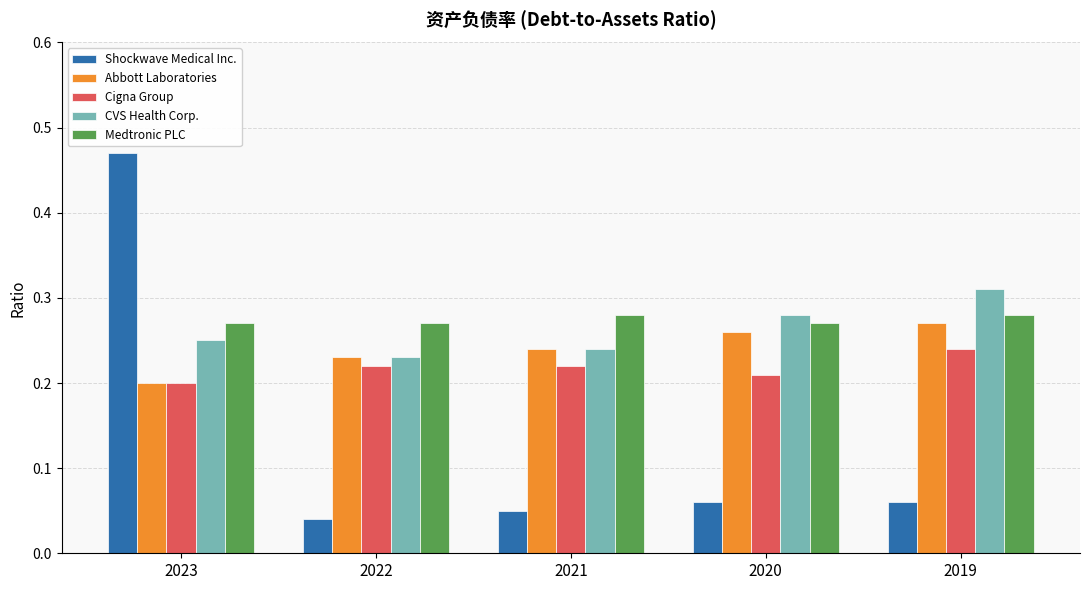

What is the sum of all Medtronic PLC values?

1.4